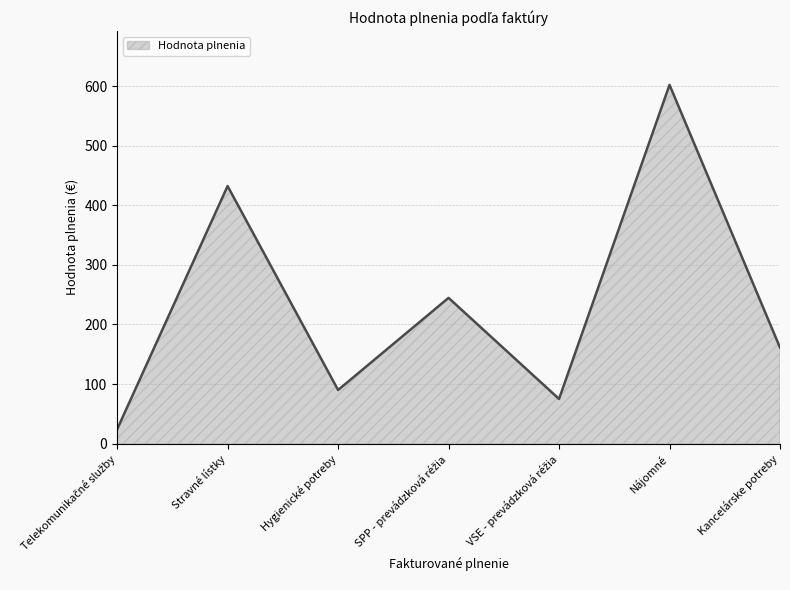

What is the difference between the maximum and minimum values?

578.0